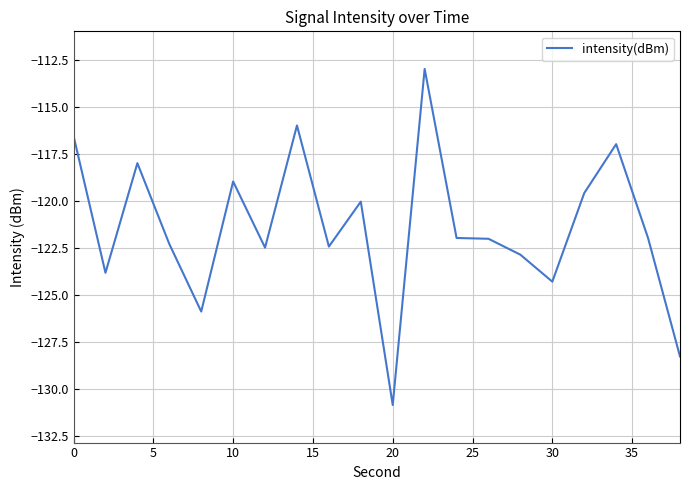

What is the smallest value displayed?

-130.9